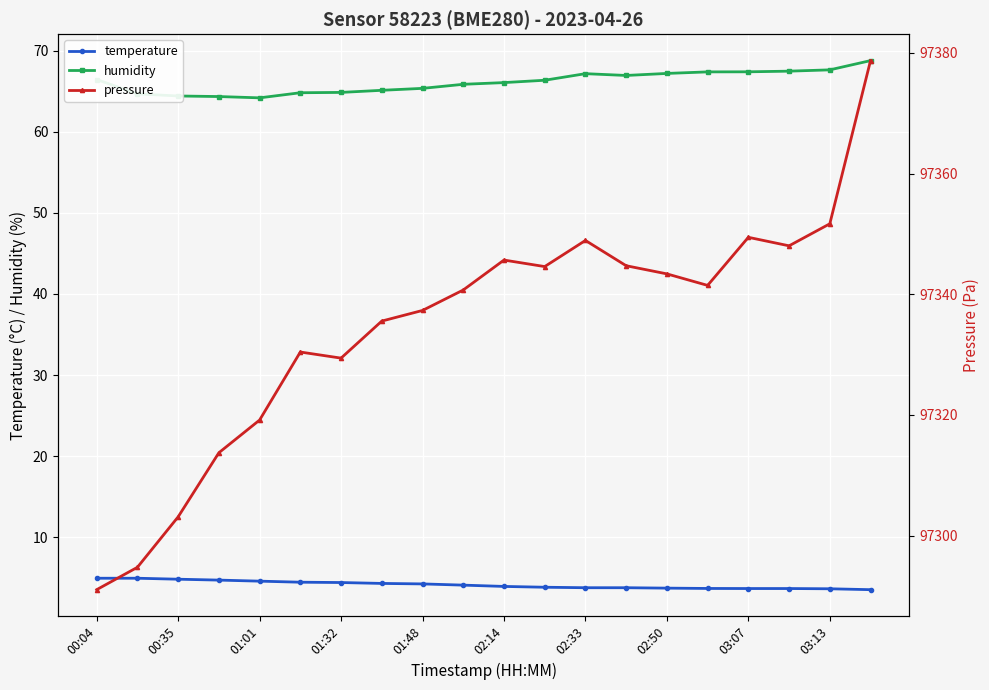

What is the difference between the highest and lowest values at 00:04?

97286.1